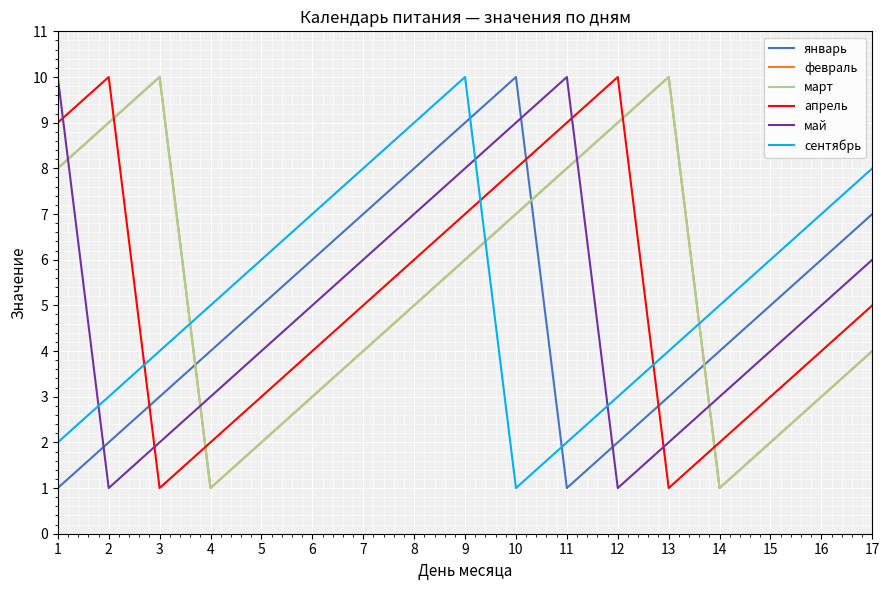

How many interior local valleys does the март series have?

2